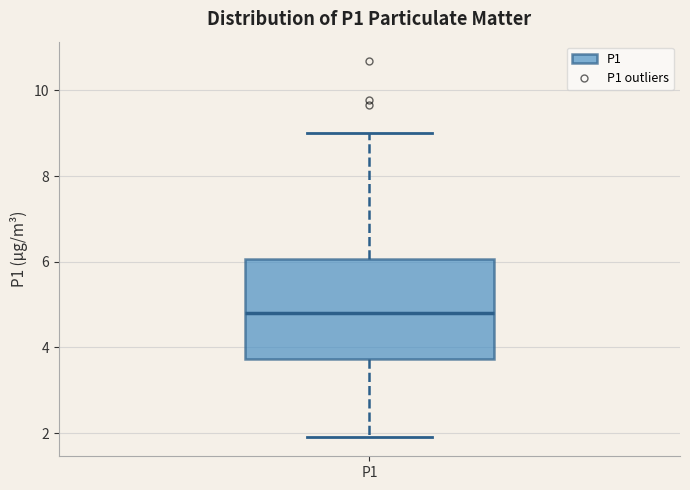

Where is the lower edge of the box for P1 on the y-axis? The values are not printed on the chart, so give them approximately, as read against the axis.

3.8